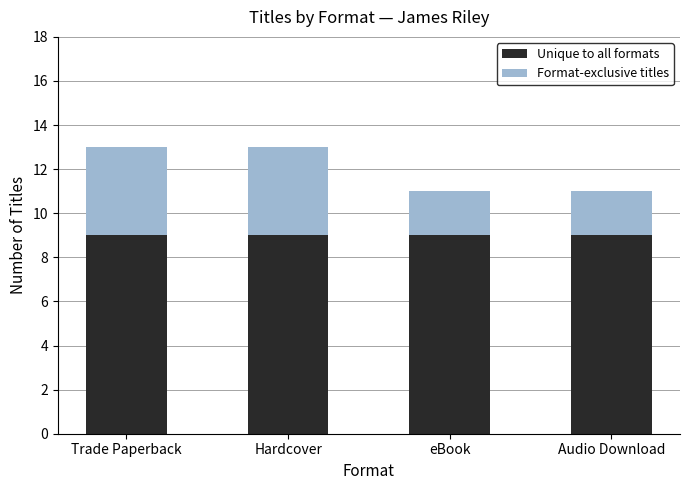

The Unique to all formats series shows 9 at eBook. True or false?

True